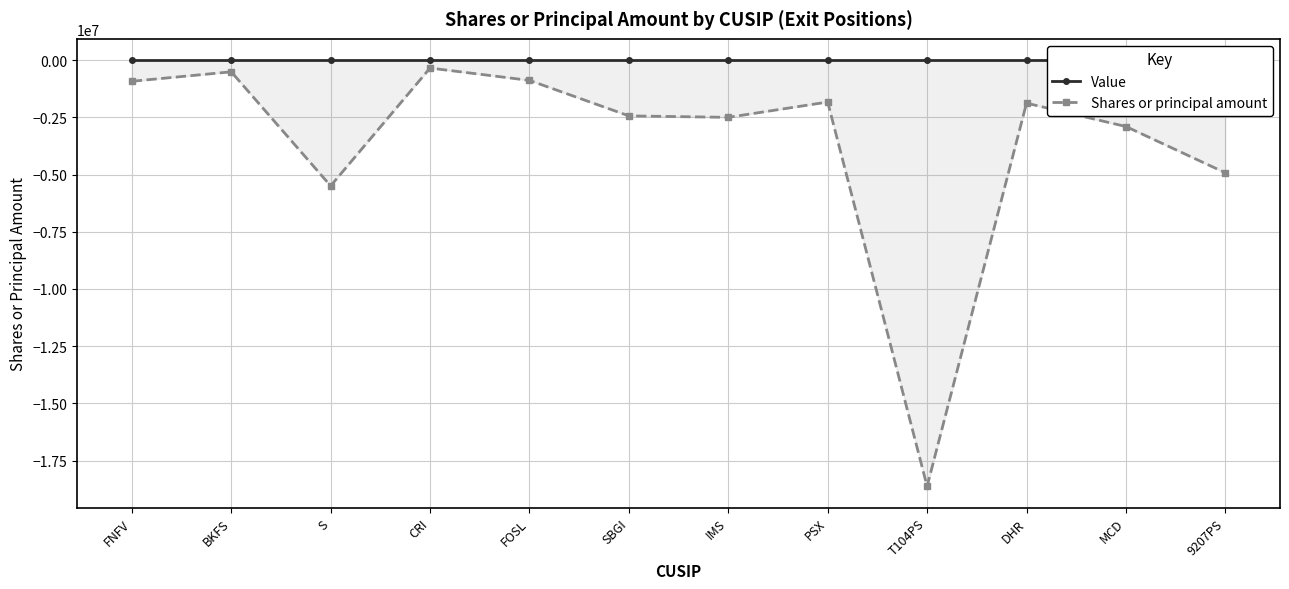

Which series changed the most between PSX and 9207PS?

Shares or principal amount